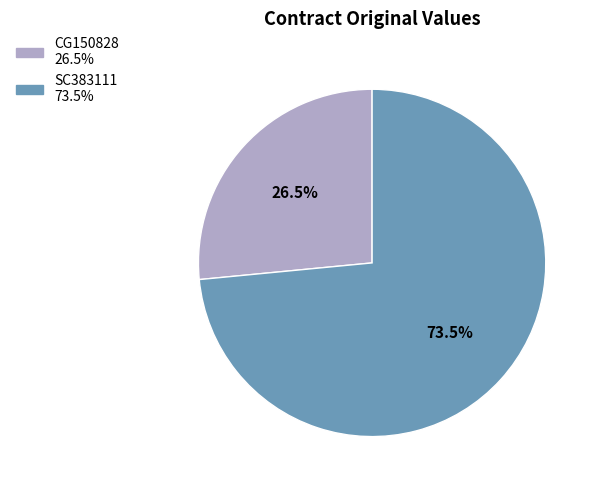

Does any single category account for the majority?

Yes